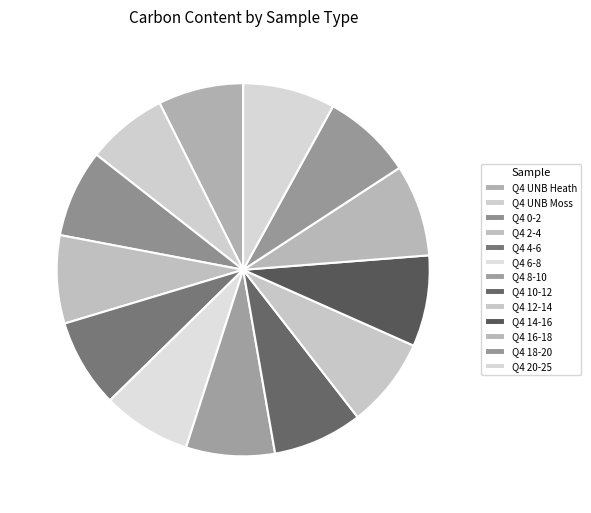

To the nearest percent, what is the combined percentage of Q4 18-20 and Q4 8-10?

15%